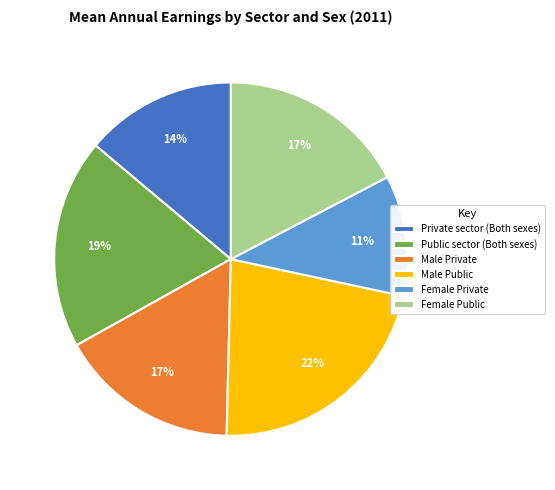

How many slices are in this pie chart?

6